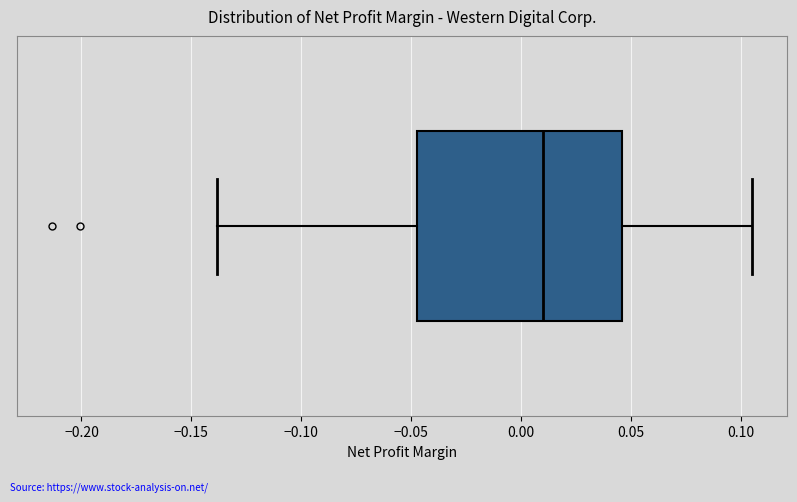

Read this box plot against the x-axis: the position of the median line, the range covered by the box, and the ends of both whiskers. The values are not printed on the chart, so give them approximately, as read against the axis.

median 0.010, box -0.045 to 0.045, whiskers -0.140 to 0.105